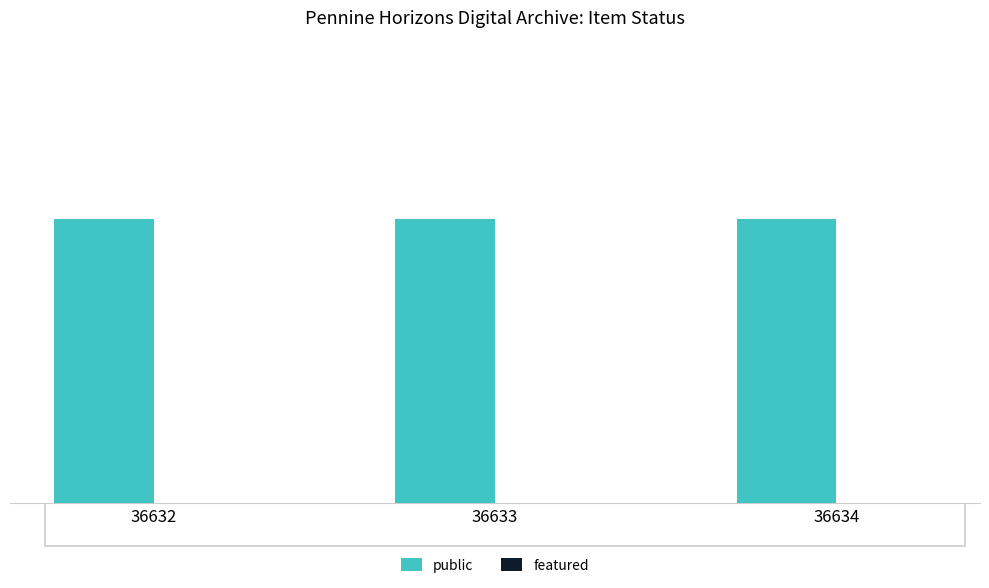

What are all the series names shown in the legend?

public, featured